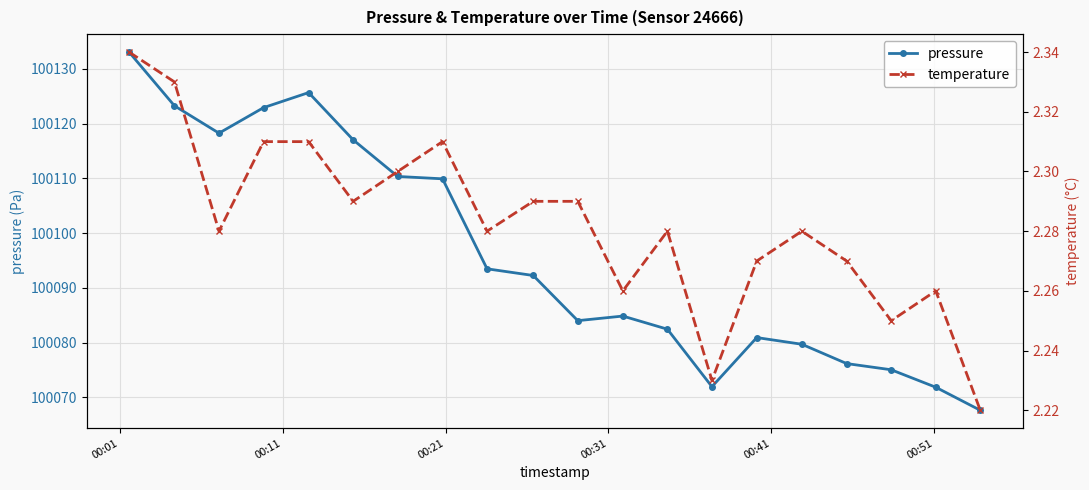

True or false: pressure has more than 0 interior local peaks.

True